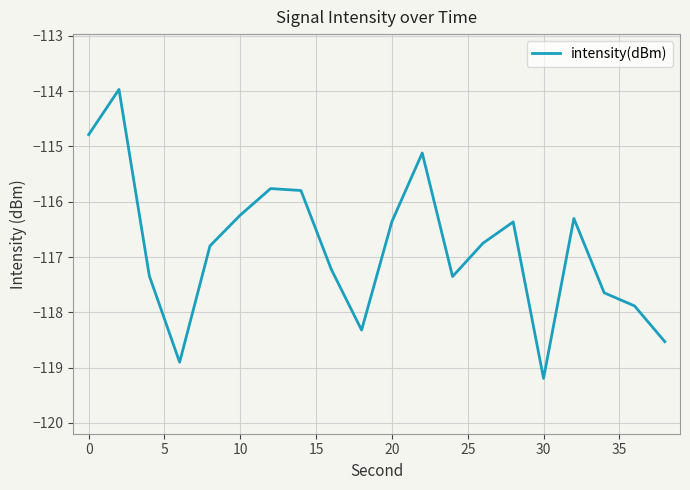

What is the greatest value displayed?

-114.0